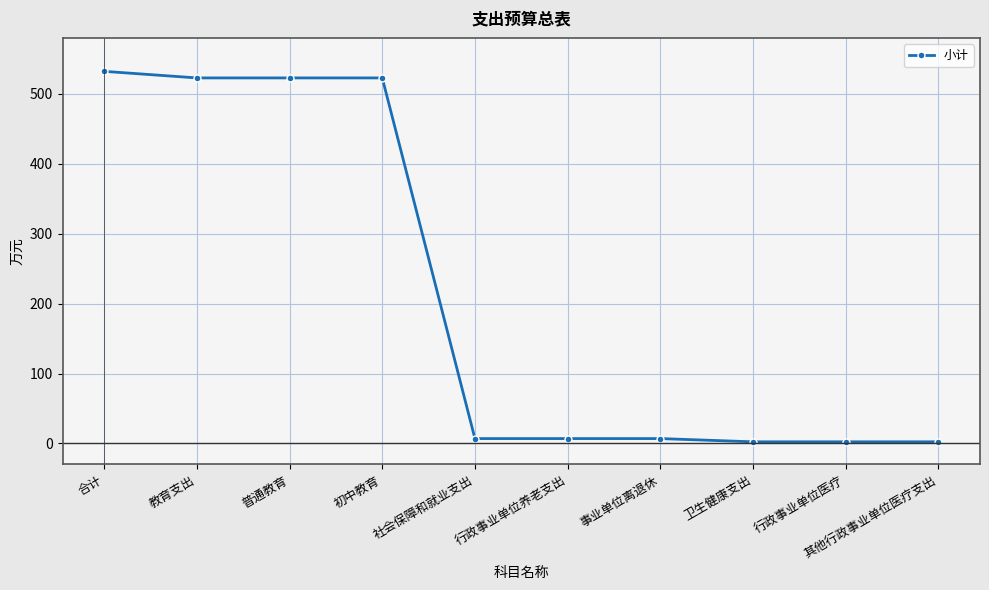

Which has a higher value, 合计 or 行政事业单位养老支出?

合计